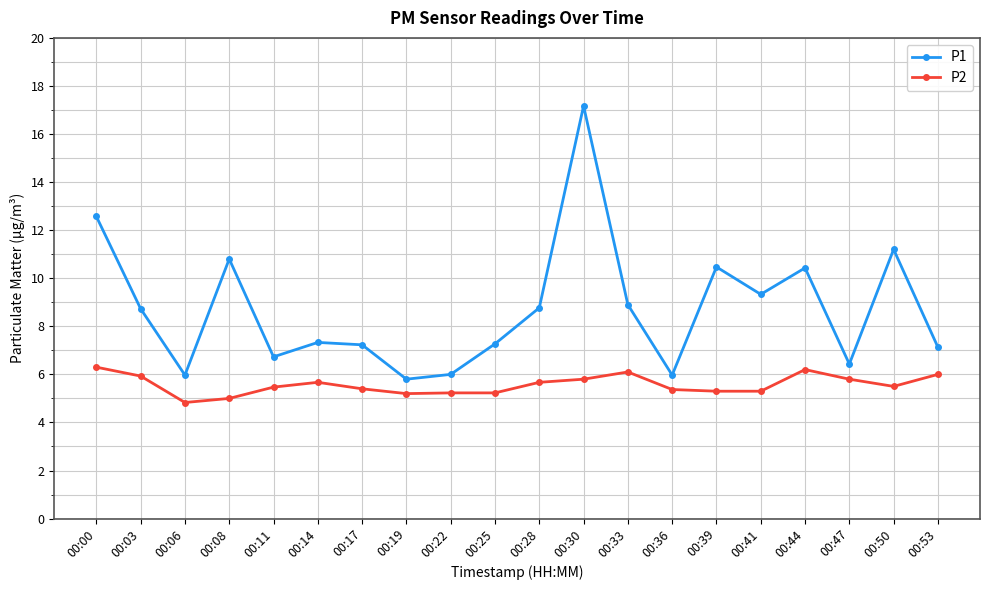

Is it true that P2 equals 5.2 at 00:19?

True